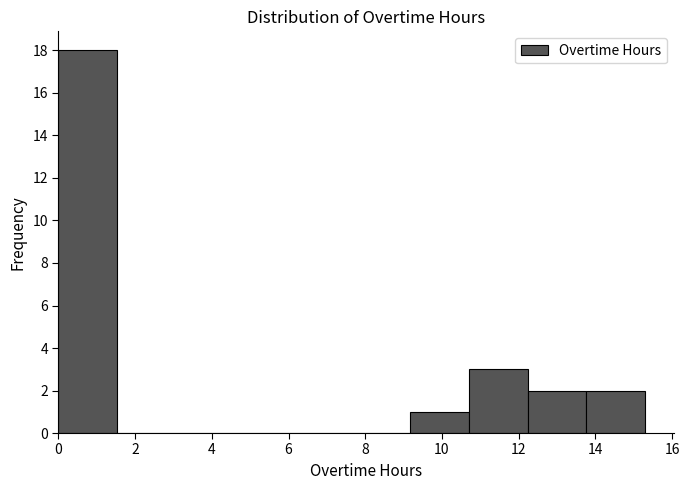

Reading left to right, transcribe this chart: for each bar, give the range it covers on the x-axis and its height. Neither the bar edges nor the heights are printed on the chart, so give them approximately, as read against the axes.

0.0 to 1.6: 18
1.6 to 3.0: 0
3.0 to 4.6: 0
4.6 to 6.2: 0
6.2 to 7.6: 0
7.6 to 9.2: 0
9.2 to 10.8: 1
10.8 to 12.2: 3
12.2 to 13.8: 2
13.8 to 15.2: 2